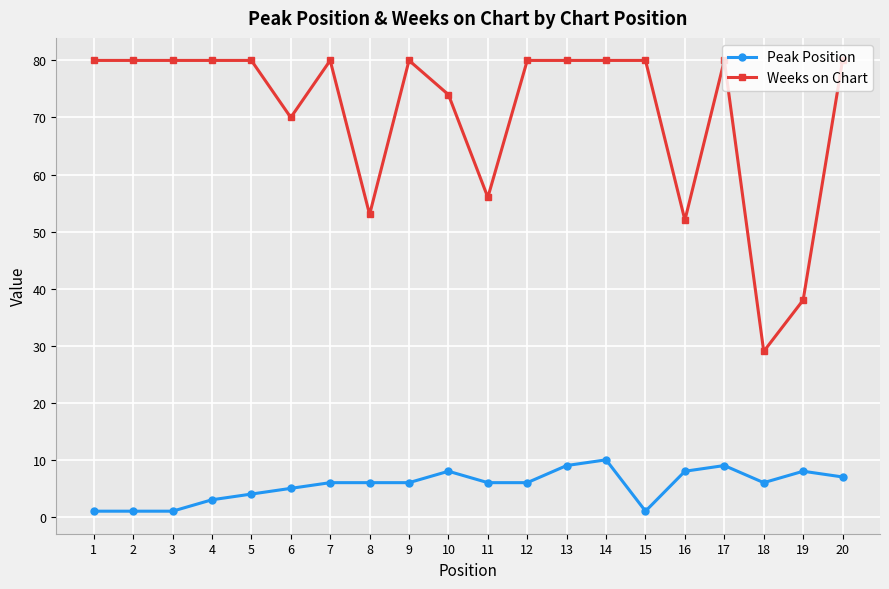

What are all the series names shown in the legend?

Peak Position, Weeks on Chart